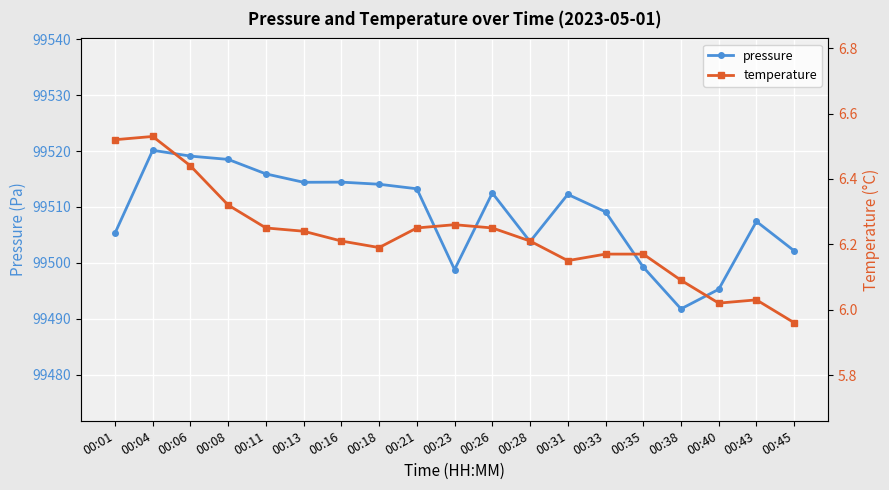

True or false: pressure and temperature intersect in this chart.

False